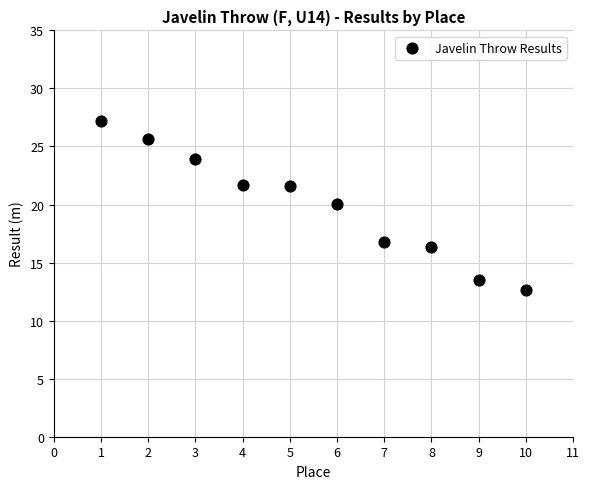

What is the average X value?

5.5